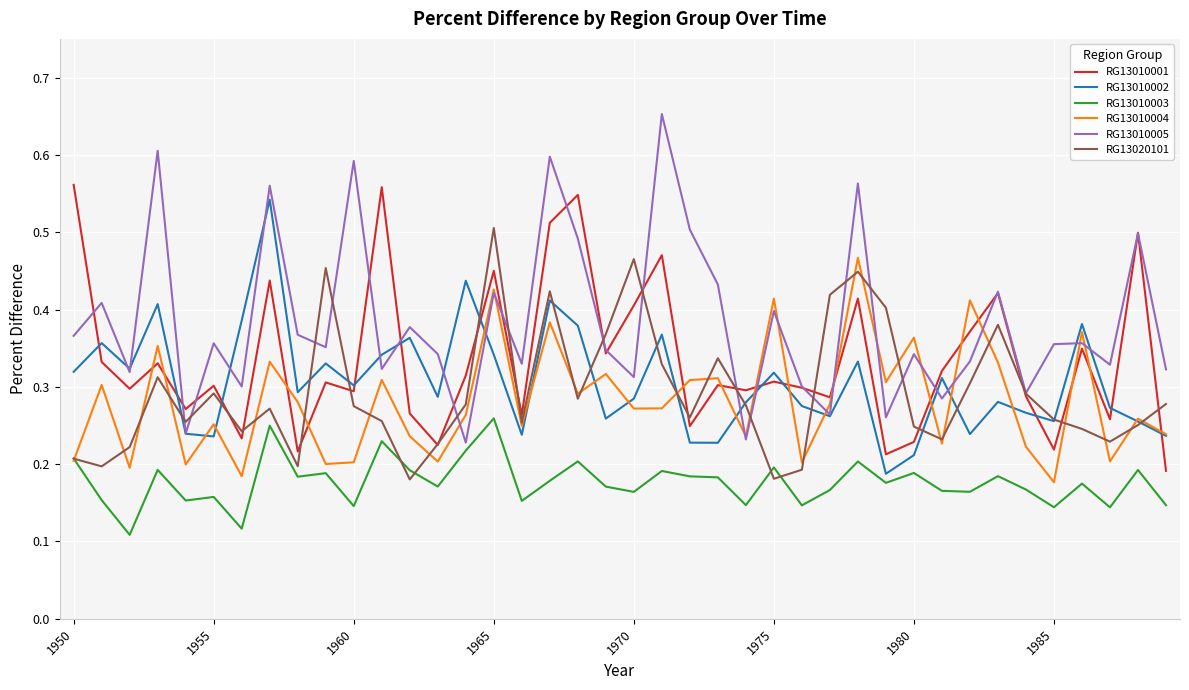

Which series has the largest total across all categories?

RG13010005